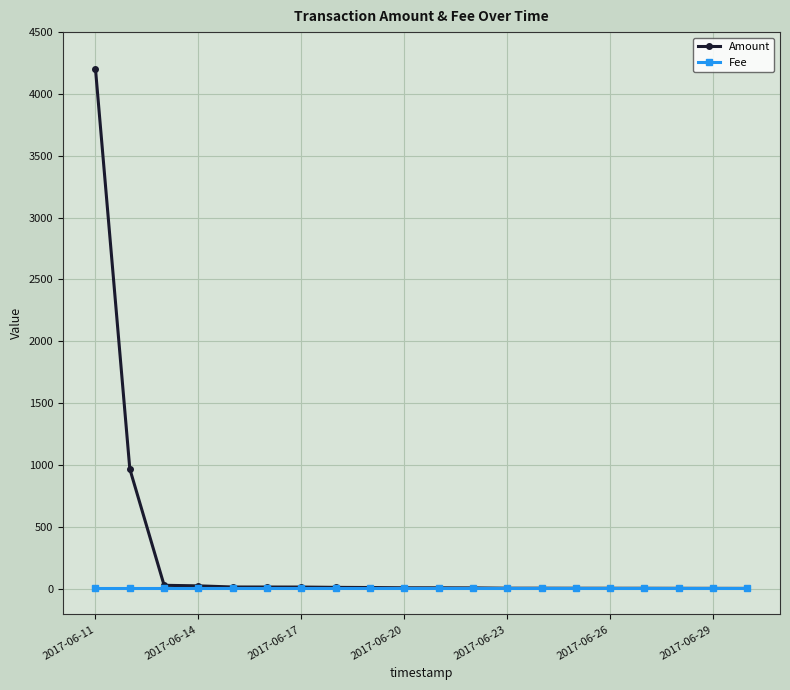

List the series in order of their peak value, highest first.

Amount, Fee